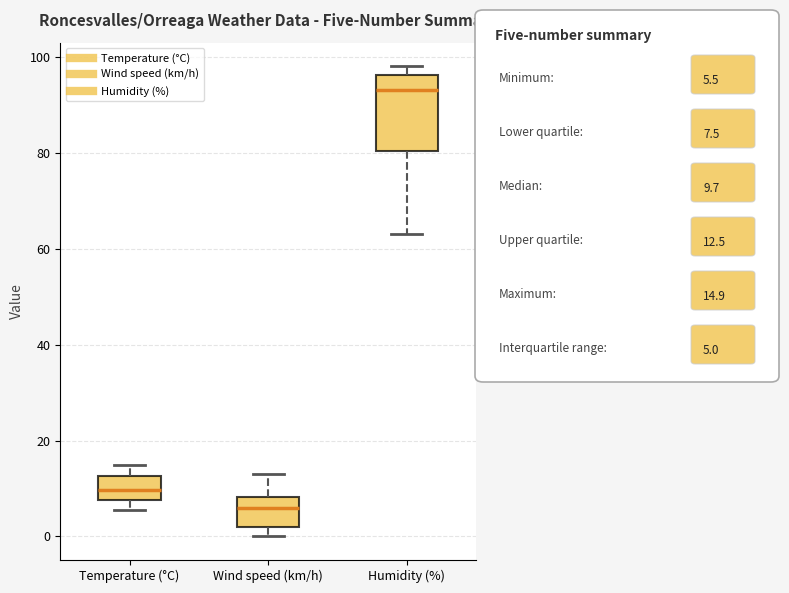

Which box's median line is the lowest?

Wind speed (km/h)